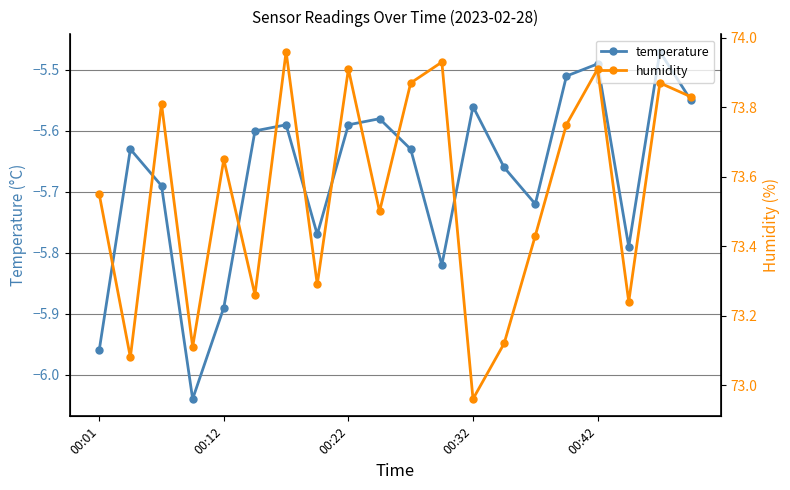

How many interior local valleys does the temperature series have?

5